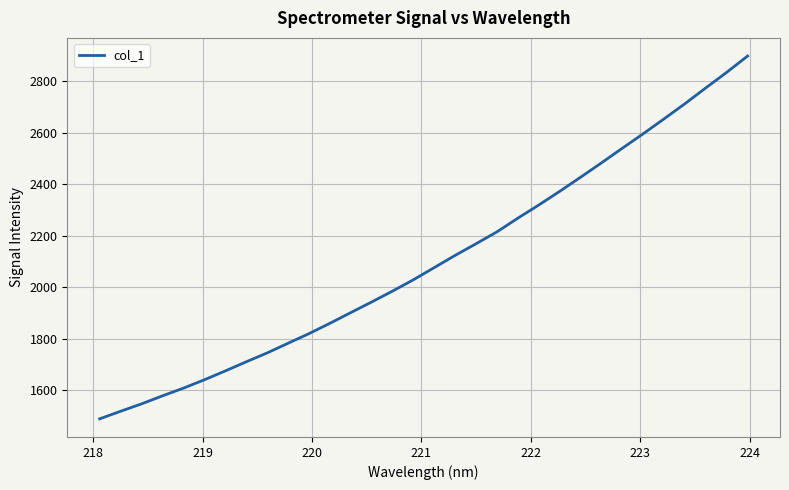

What is the maximum value shown in the chart?

2897.6